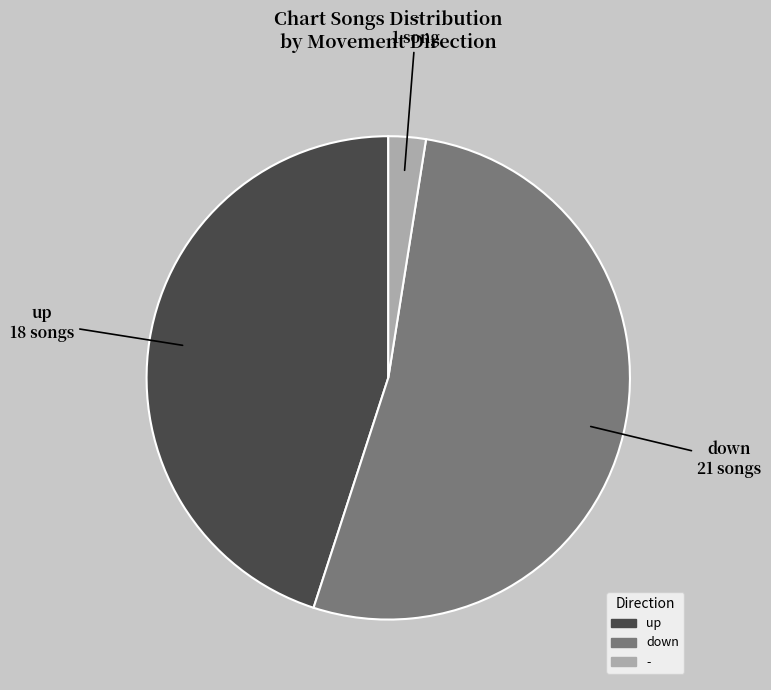

Which has a higher value, down or -?

down